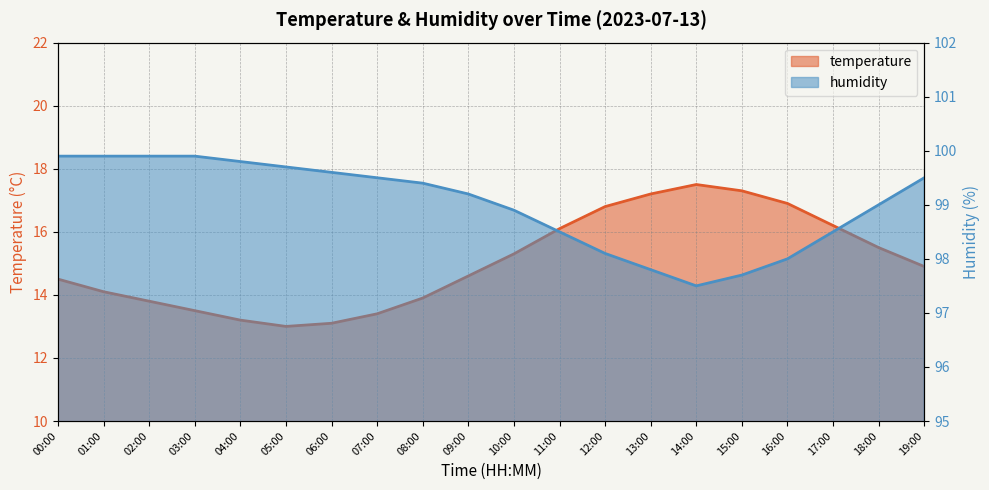

What is the difference between the temperature values at 11:00 and 16:00?

0.8